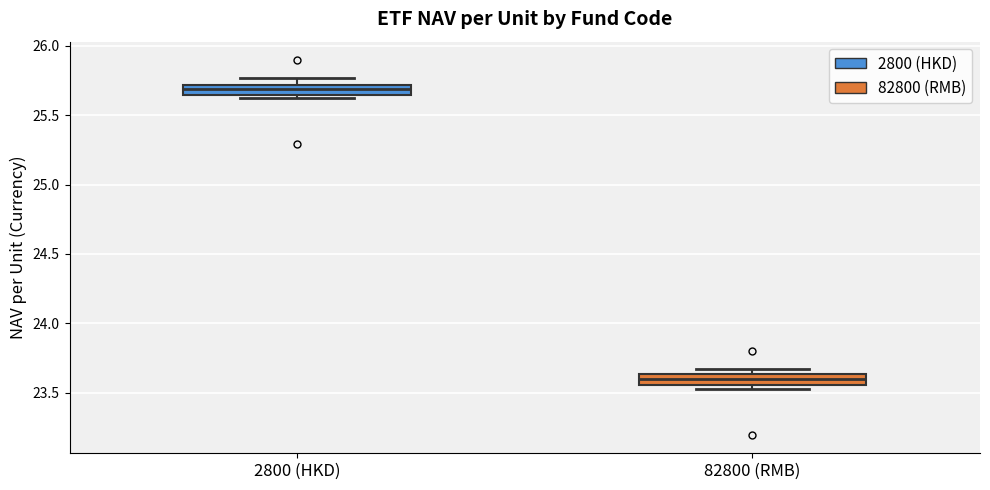

Where does the median line of the box for 82800 (RMB) sit on the y-axis? The values are not printed on the chart, so give them approximately, as read against the axis.

23.60